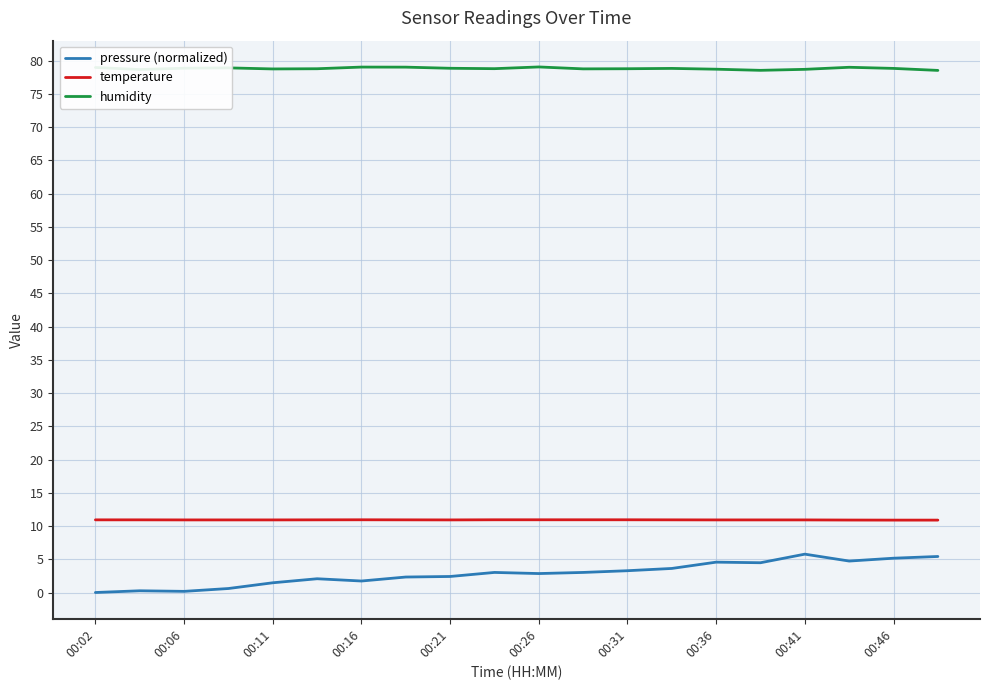

True or false: temperature and humidity intersect in this chart.

False